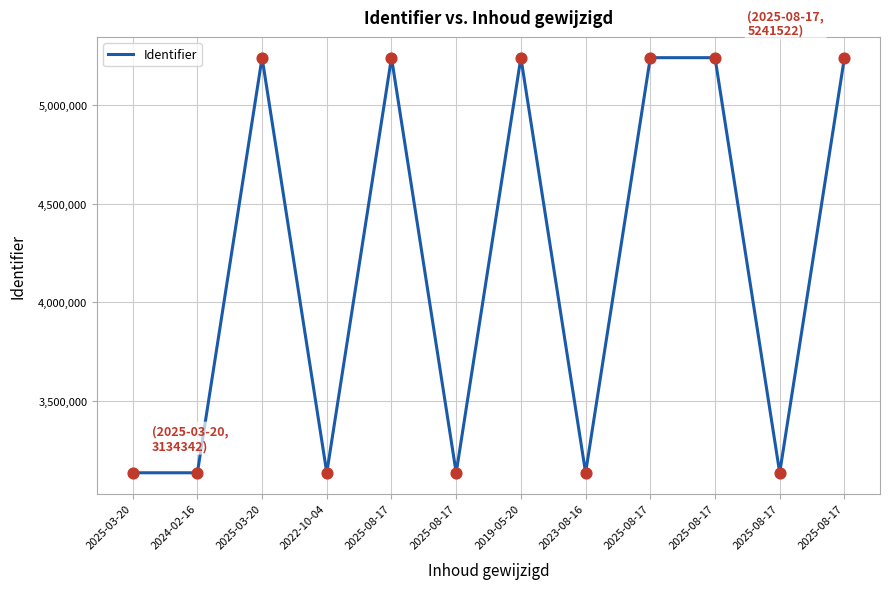

What is the change in value from 2025-08-17 to 2025-08-17?

-2107167